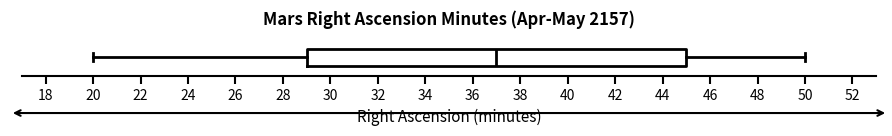

Transcribe this box plot: give where the median line is, the range the box spans, and where the two whiskers end, as read against the x-axis. The values are not printed on the chart, so give them approximately, as read against the axis.

median 37, box 29 to 45, whiskers 20 to 50